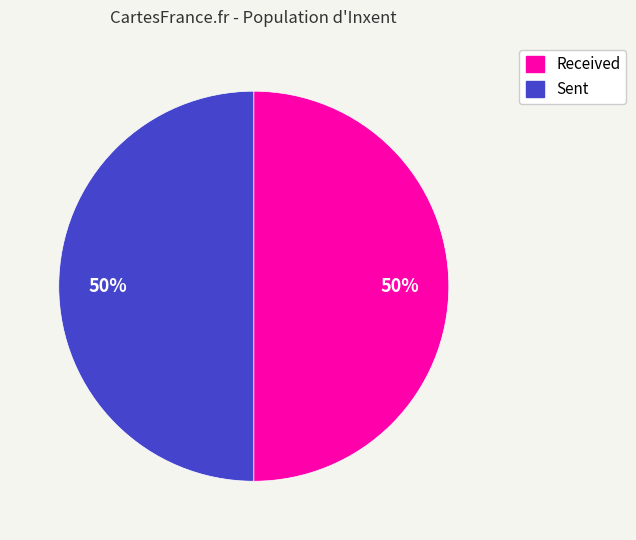

How many segments does this pie chart have?

2